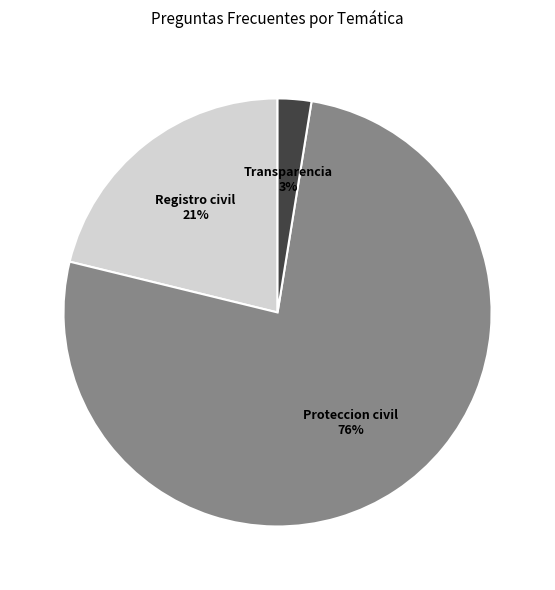

What percentage is the Proteccion civil slice, to the nearest percent?

76%